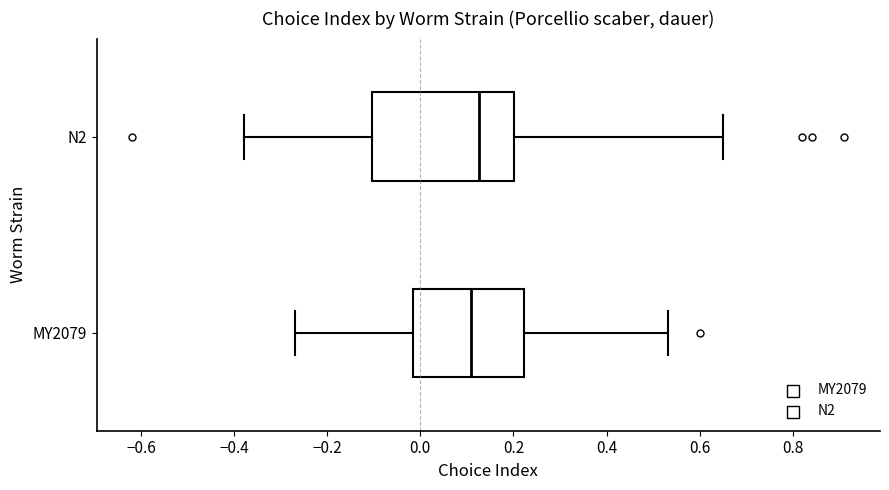

Where does the right whisker of the box for MY2079 end on the x-axis? The values are not printed on the chart, so give them approximately, as read against the axis.

0.54